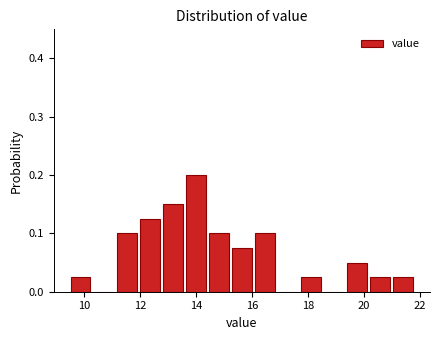

Over which range of the x-axis is the bar tallest?

13.6 to 14.4